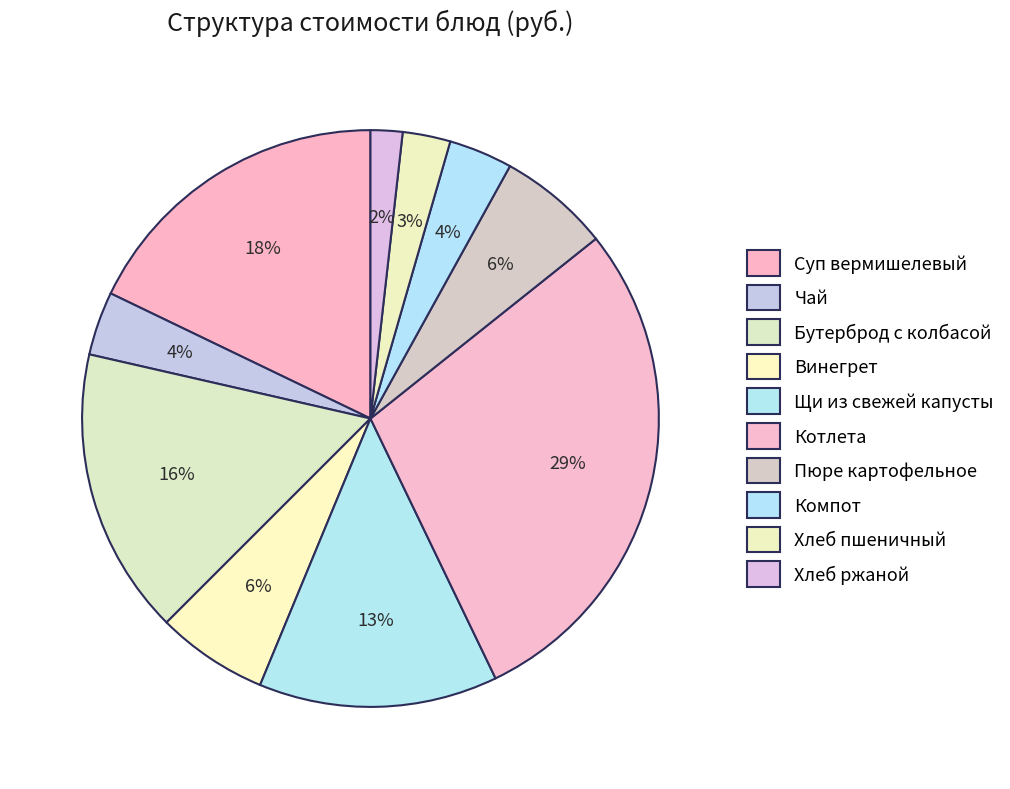

How many segments does this pie chart have?

10